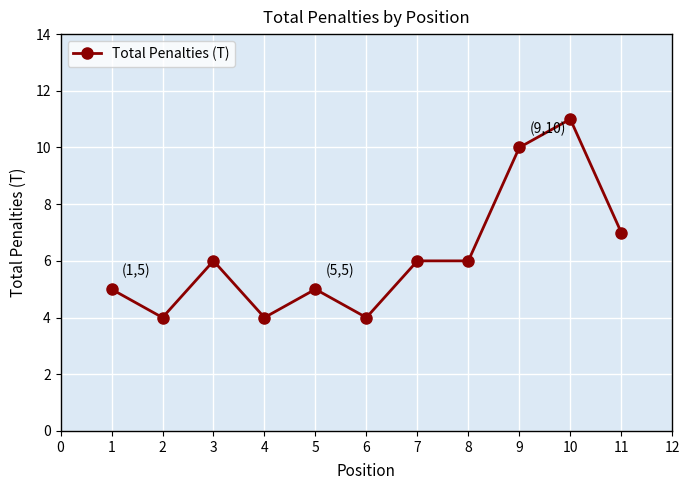

Reading right to left, extract all data points from this chart.

11=7	10=11	9=10	8=6	7=6	6=4	5=5	4=4	3=6	2=4	1=5